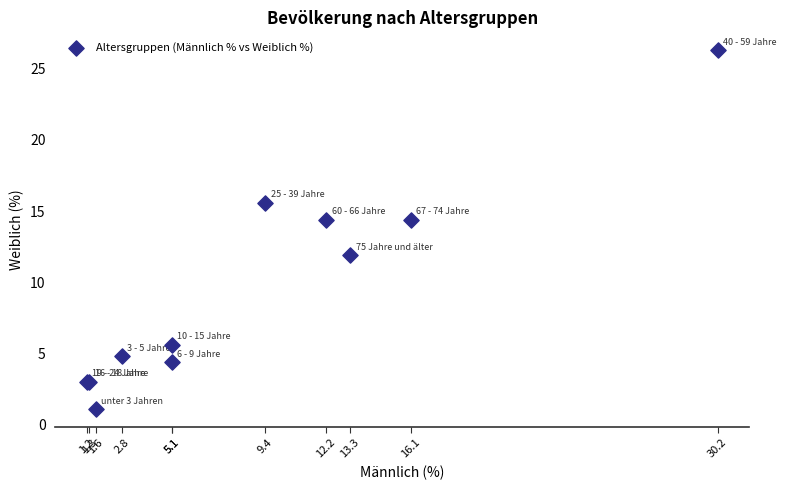

What Y value in the scatter plot is closest to 13?

11.9